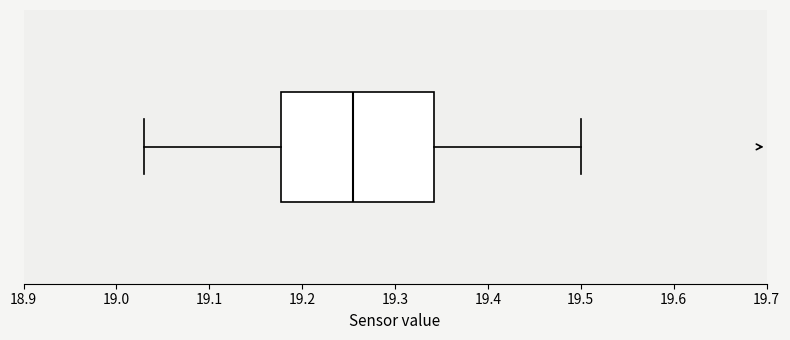

Transcribe this box plot: give where the median line is, the range the box spans, and where the two whiskers end, as read against the x-axis. The values are not printed on the chart, so give them approximately, as read against the axis.

median 19.26, box 19.18 to 19.34, whiskers 19.03 to 19.50